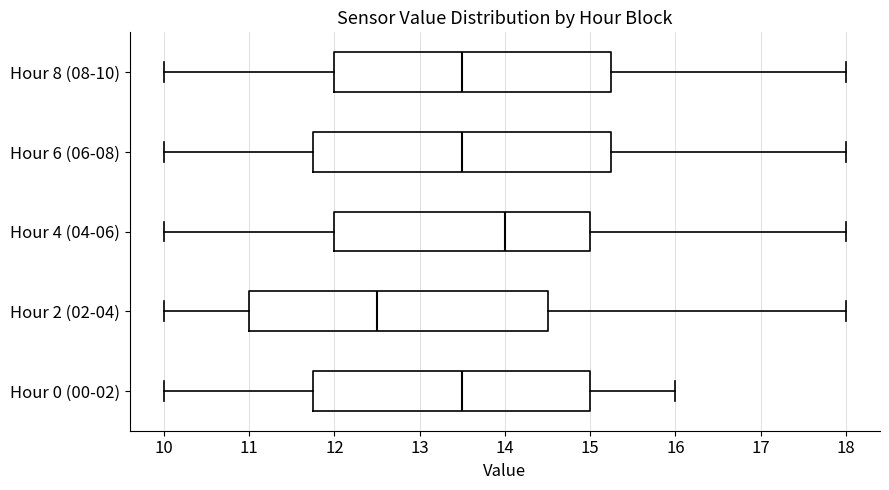

Which box's median line is the furthest to the left?

Hour 2 (02-04)